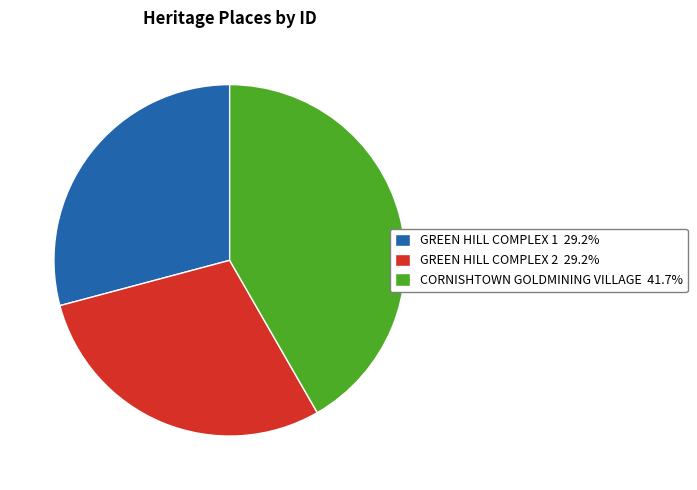

Does CORNISHTOWN GOLDMINING VILLAGE 41.7% represent more than half of the total?

No